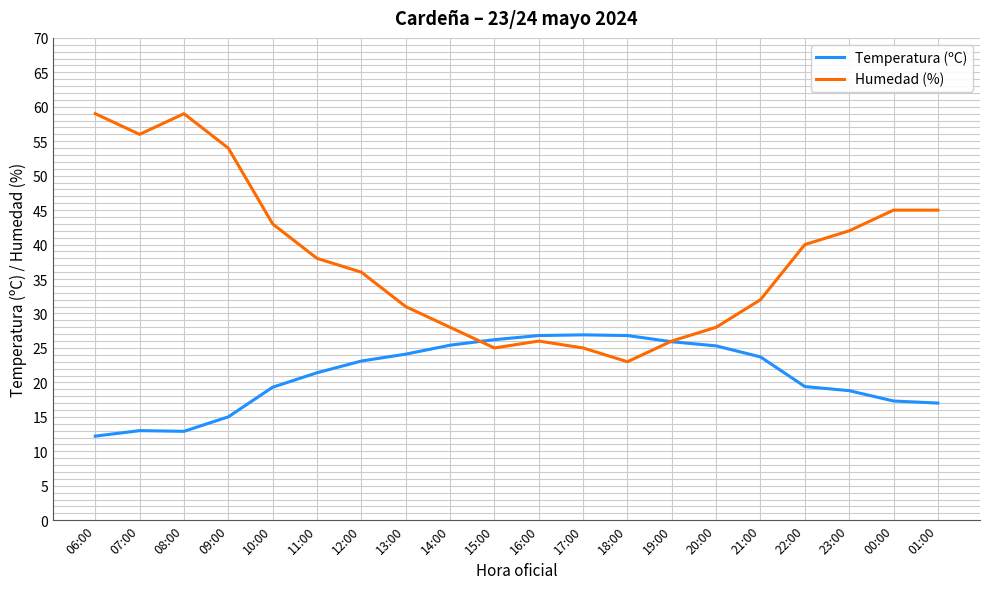

How many values in the Temperatura (ºC) series exceed 23?

10